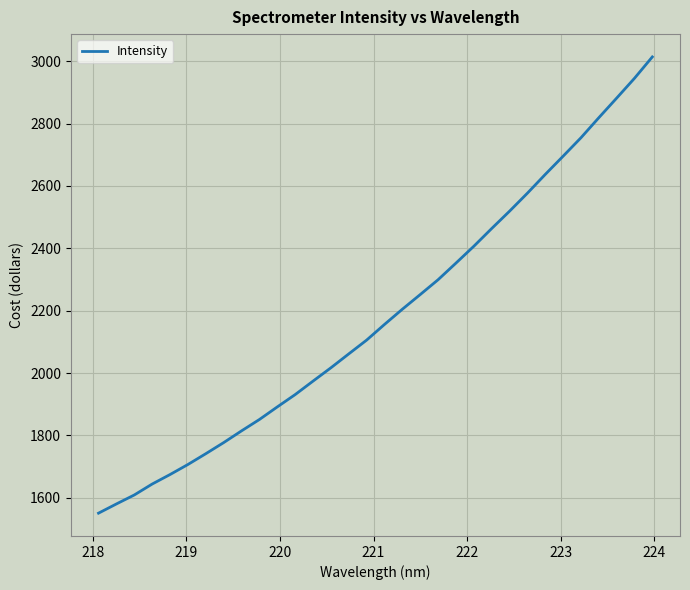

What is the greatest value displayed?

3013.6